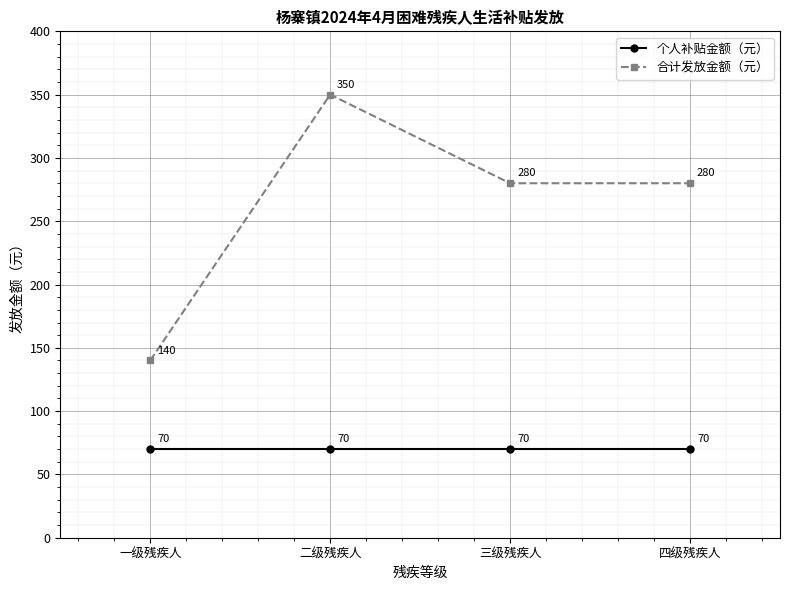

Does the chart have visible grid lines?

Yes